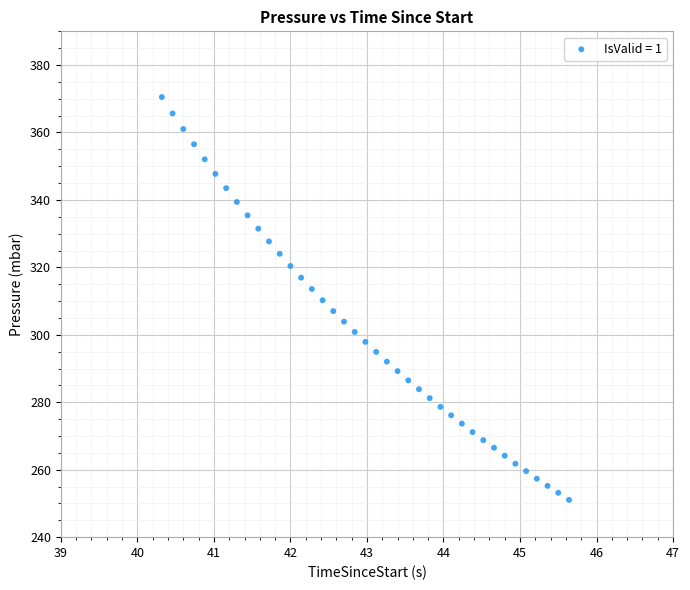

What is the range of X values (max minus min)?

5.3